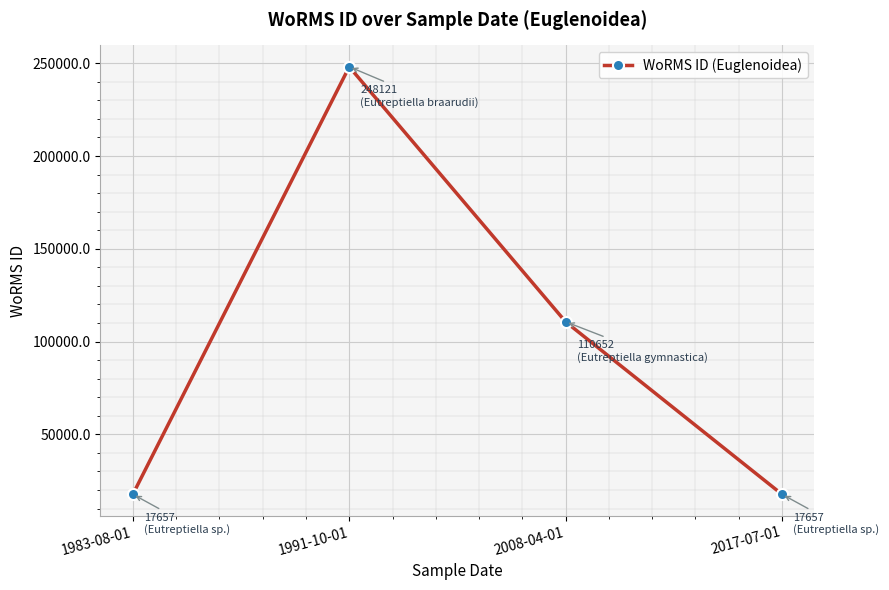

What position from the left is 1983-08-01?

1